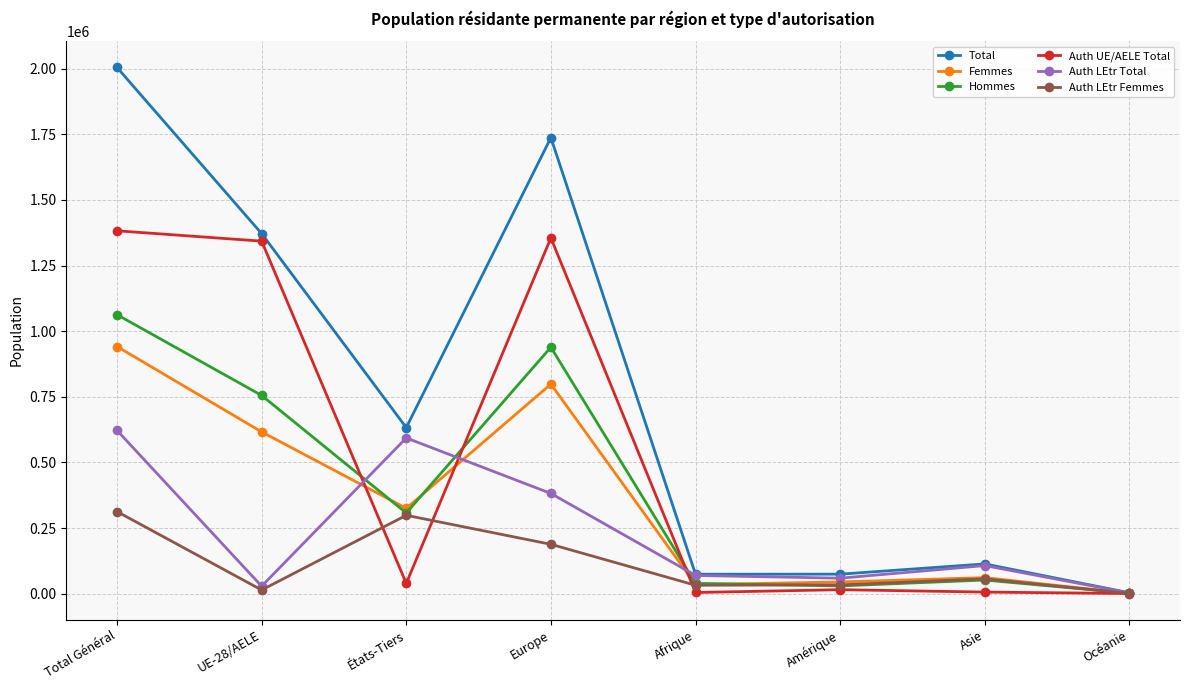

The value of Hommes at Total Général is 511538. True or false?

False